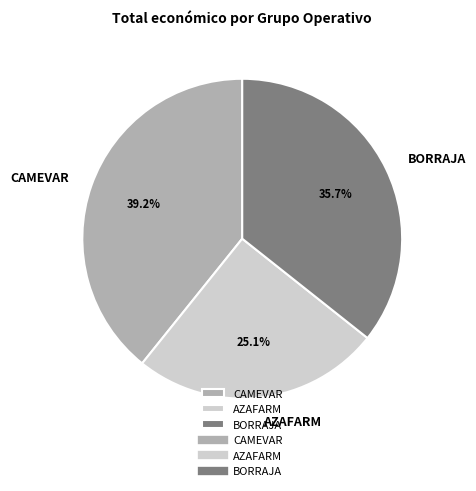

How many slices are in this pie chart?

3